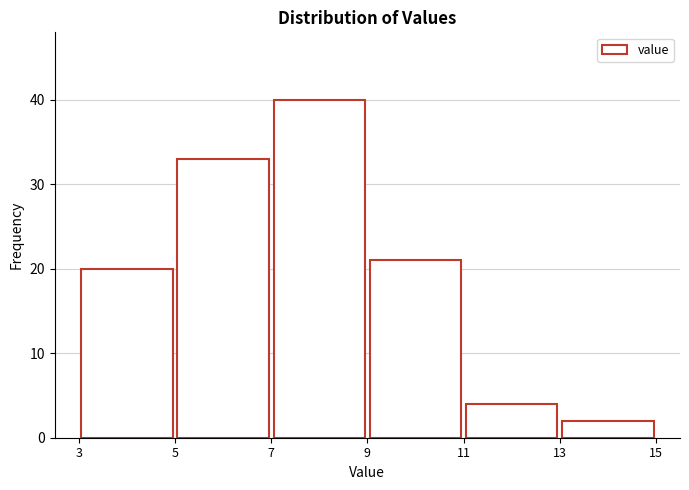

How tall is the bar that spans 3 to 5 on the x-axis? The values are not printed on the chart, so give them approximately, as read against the axis.

20